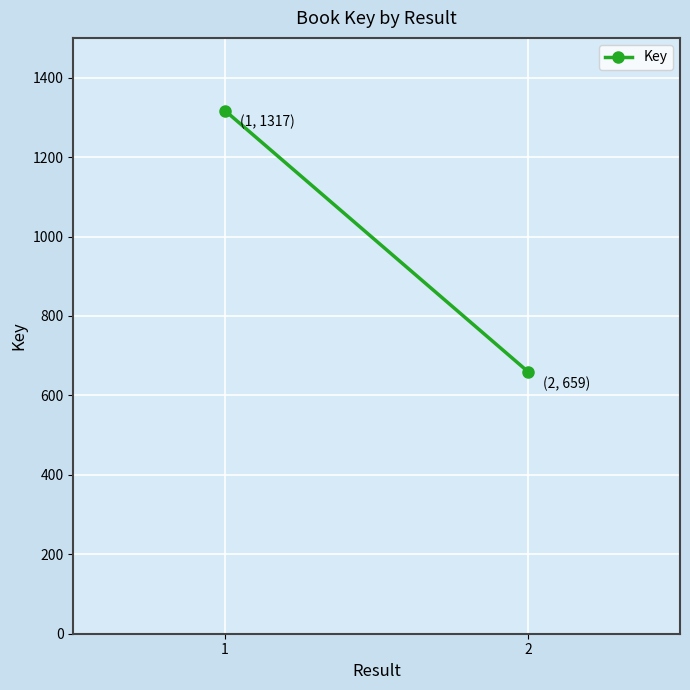

What is the difference between the maximum and minimum values?

658